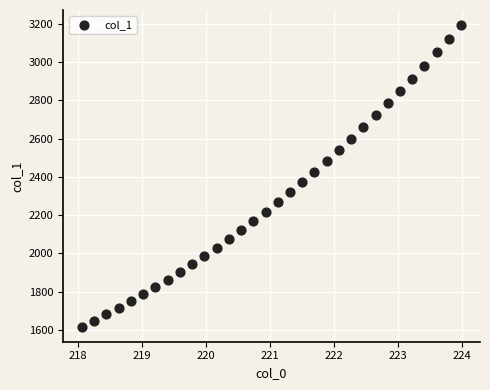

What is the range of Y values (max minus min)?

1575.6